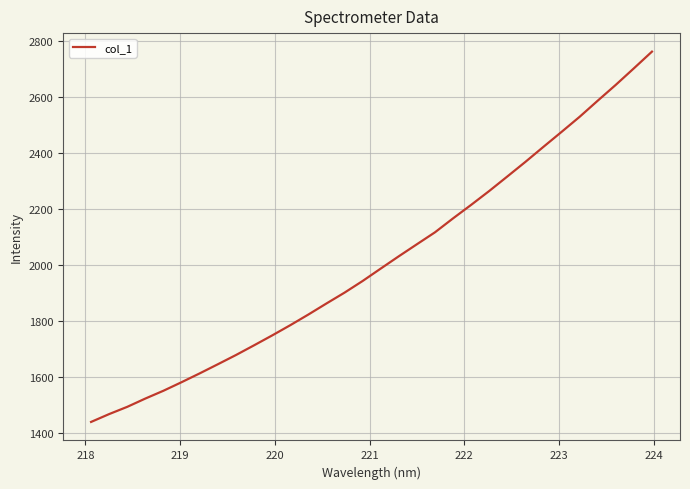

Count the number of categories in the chart.

32